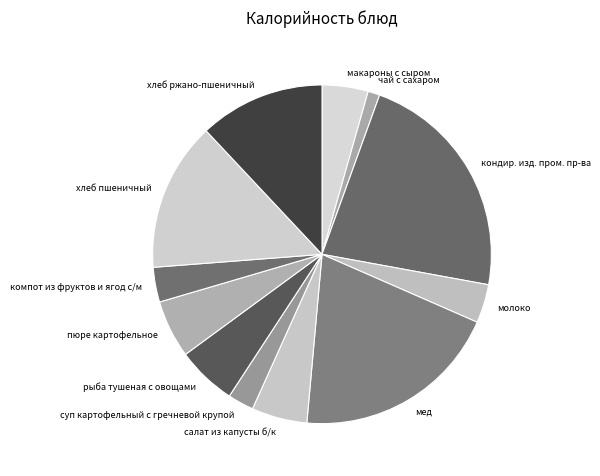

Which slice is the largest?

кондир. изд. пром. пр-ва